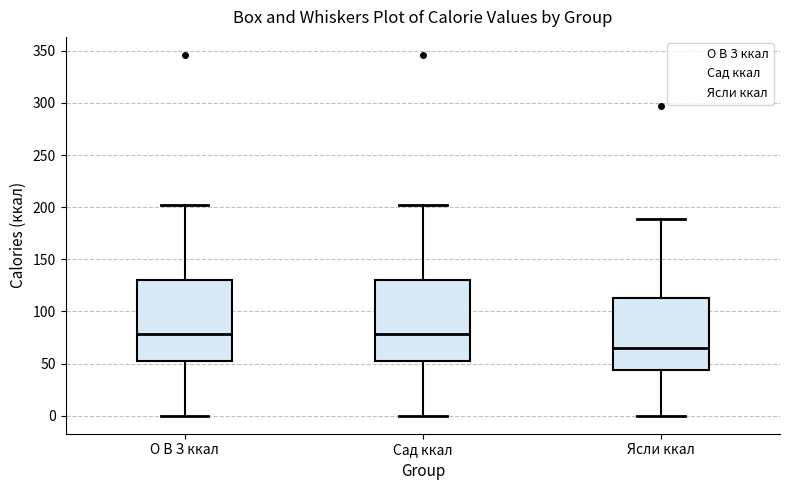

Where is the upper edge of the box for О В З ккал on the y-axis? The values are not printed on the chart, so give them approximately, as read against the axis.

130